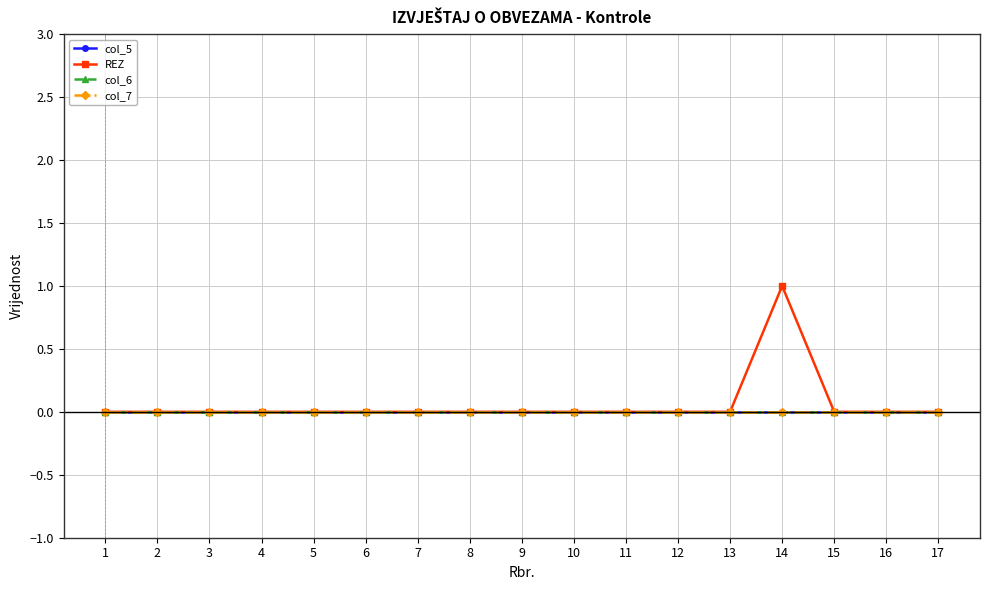

Is the value of REZ at 16 greater than the value of col_6 at 1?

No